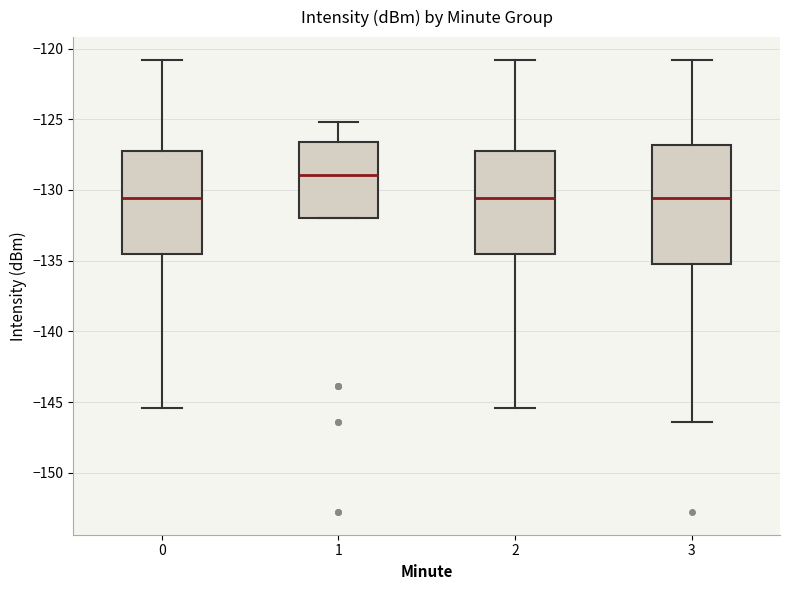

Reading left to right, transcribe this box plot: for each box, give where its median line is, the range the box spans, and where its two whiskers end, as read against the y-axis. The values are not printed on the chart, so give them approximately, as read against the axis.

0: median -130.5, box -134.5 to -127.5, whiskers -145.5 to -121.0
1: median -129.0, box -132.0 to -126.5, whiskers -132.0 to -125.0
2: median -130.5, box -134.5 to -127.5, whiskers -145.5 to -121.0
3: median -130.5, box -135.0 to -127.0, whiskers -146.5 to -121.0